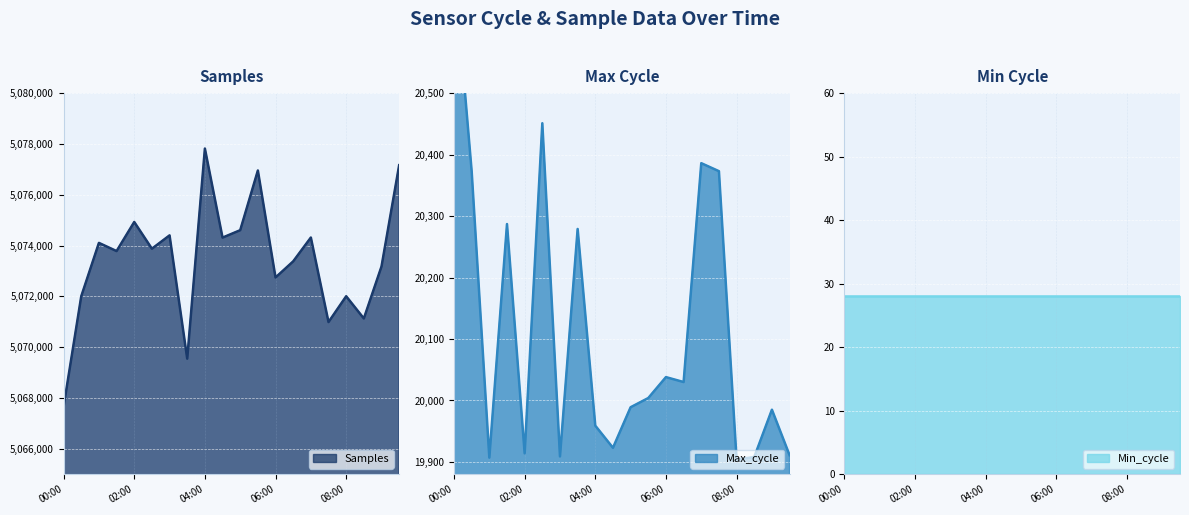

Reading left to right, what are all the values shown in this chart?

Samples: 5067655	5072005	5074105	5073783	5074928	5073876	5074401	5069549	5077818	5074313	5074605	5076954	5072744	5073378	5074316	5070989	5072005	5071130	5073176	5077163
Max_cycle: 20711	20373	19907	20287	19914	20451	19909	20279	19959	19923	19989	20004	20038	20030	20386	20373	19904	19908	19985	19911